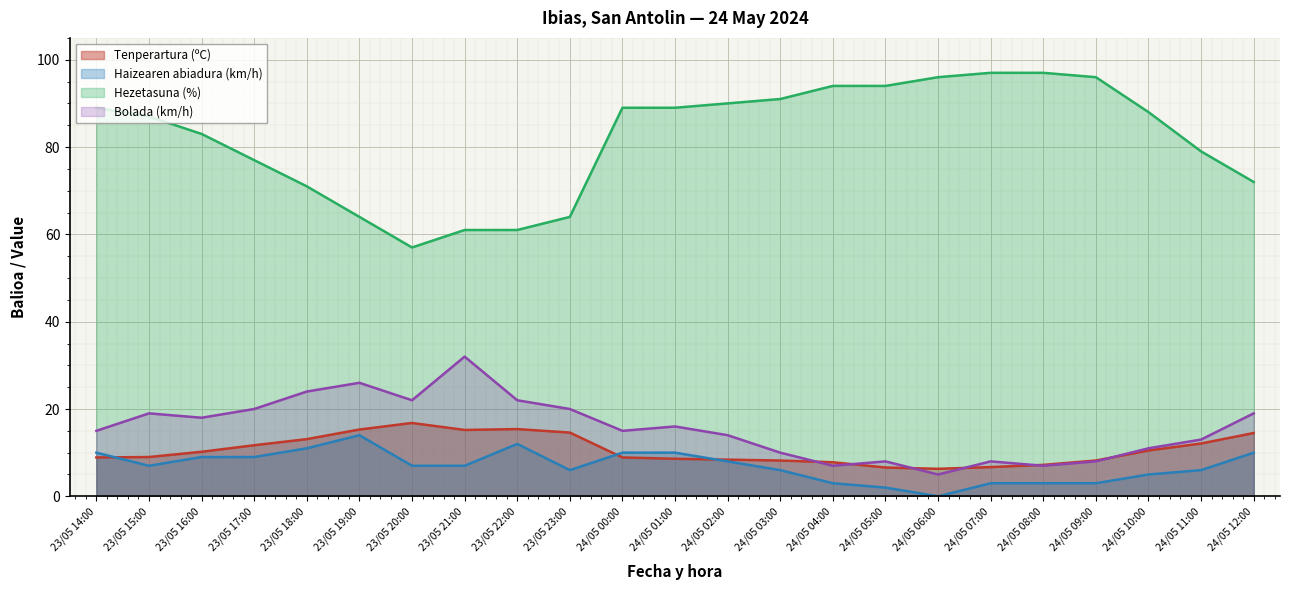

Is it true that Haizearen abiadura (km/h) equals 1.9 at 23/05 15:00?

False